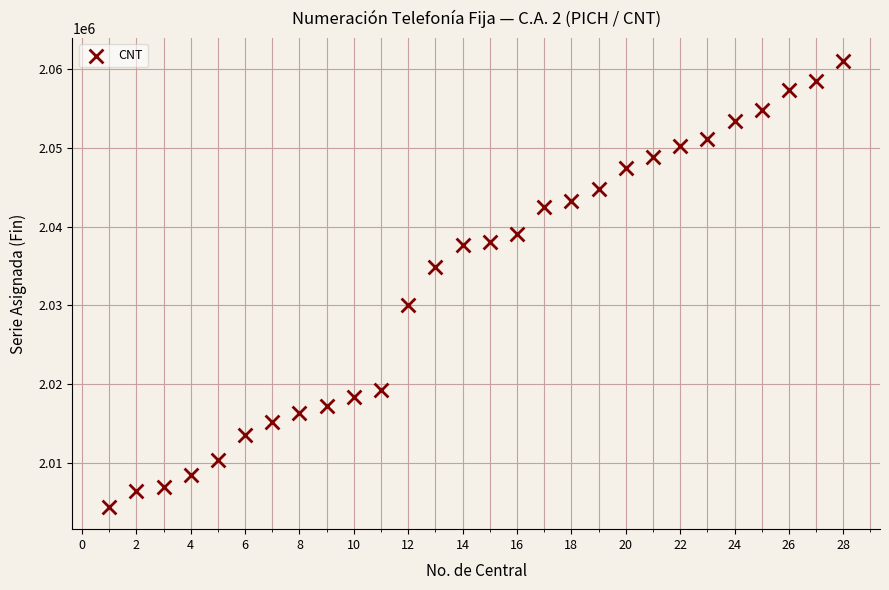

What is the range of Y values (max minus min)?

56700